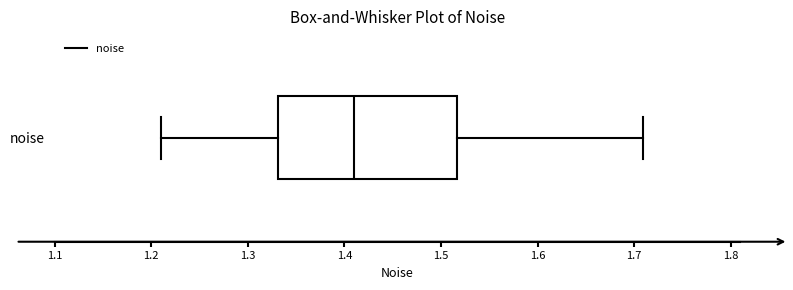

Where does the right whisker of the box for noise end on the x-axis? The values are not printed on the chart, so give them approximately, as read against the axis.

1.71